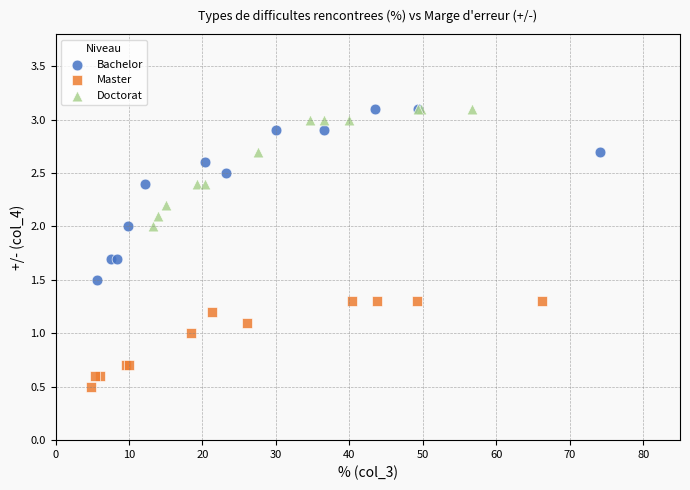

Which series reaches the minimum Y coordinate?

Master